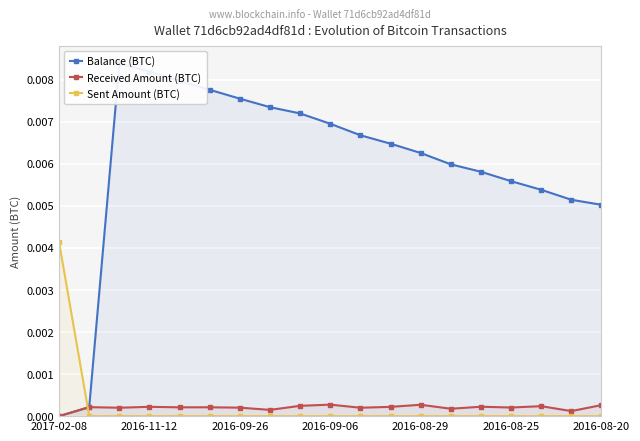

After their last crossing, which series has the higher values: Sent Amount (BTC) or Received Amount (BTC)?

Received Amount (BTC)